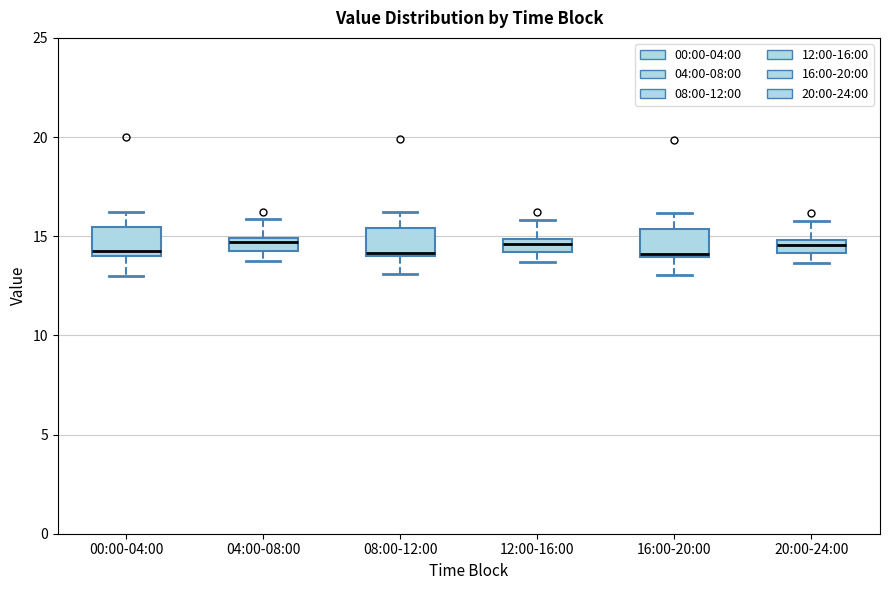

Where does the median line of the box for 12:00-16:00 sit on the y-axis? The values are not printed on the chart, so give them approximately, as read against the axis.

14.5